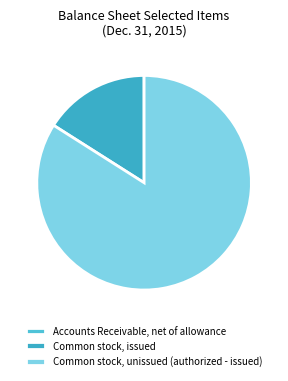

Which slice is the smallest?

Accounts receivable, net of allowance